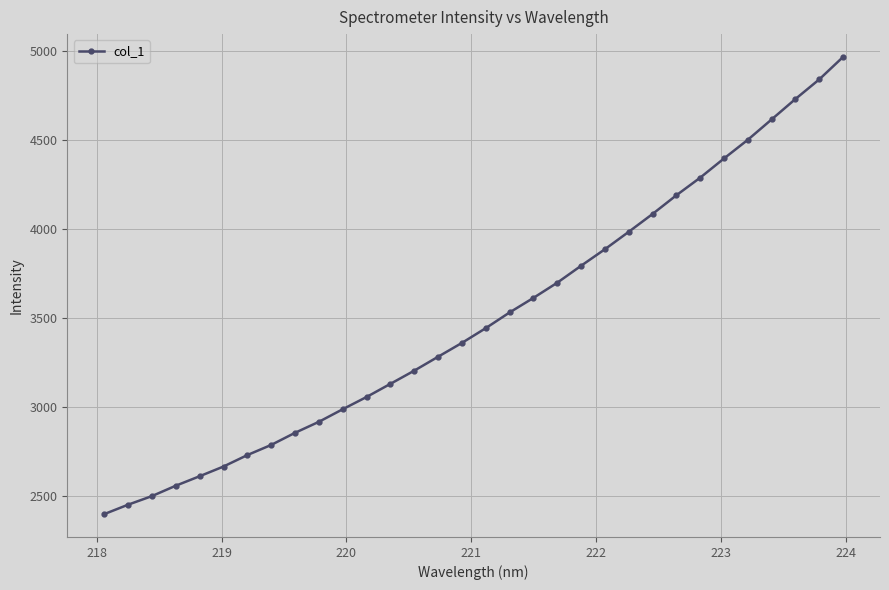

What is the average value?

3500.7